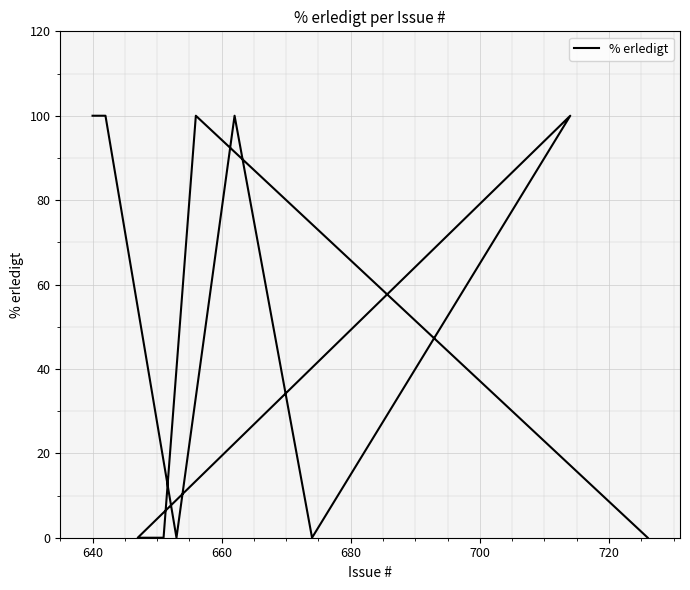

What is the change in value from 660 to 720?

+100